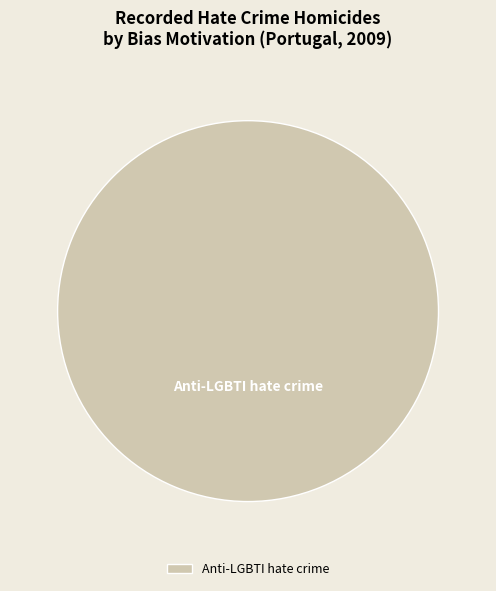

Is it true that Anti-LGBTI hate crime is 100% of the pie?

True